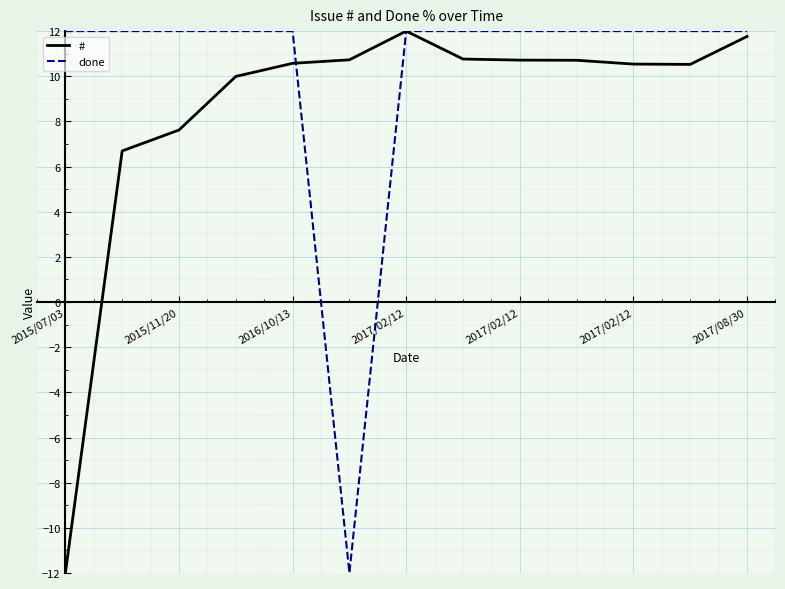

Which series has the largest total across all categories?

done